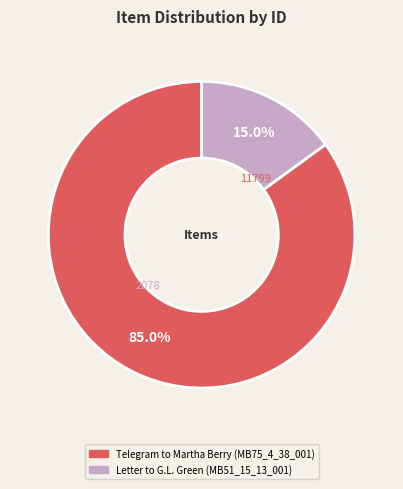

Does Letter to G.L. Green (MB51_15_13_001) represent more than half of the total?

No